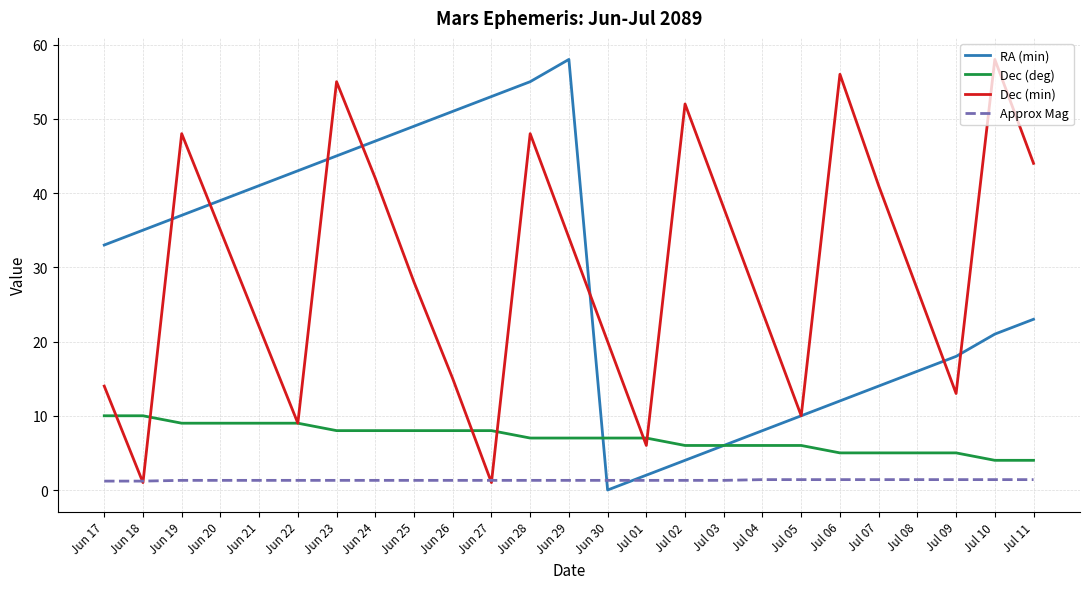

What is the total value across all series at Jul 09?

37.4